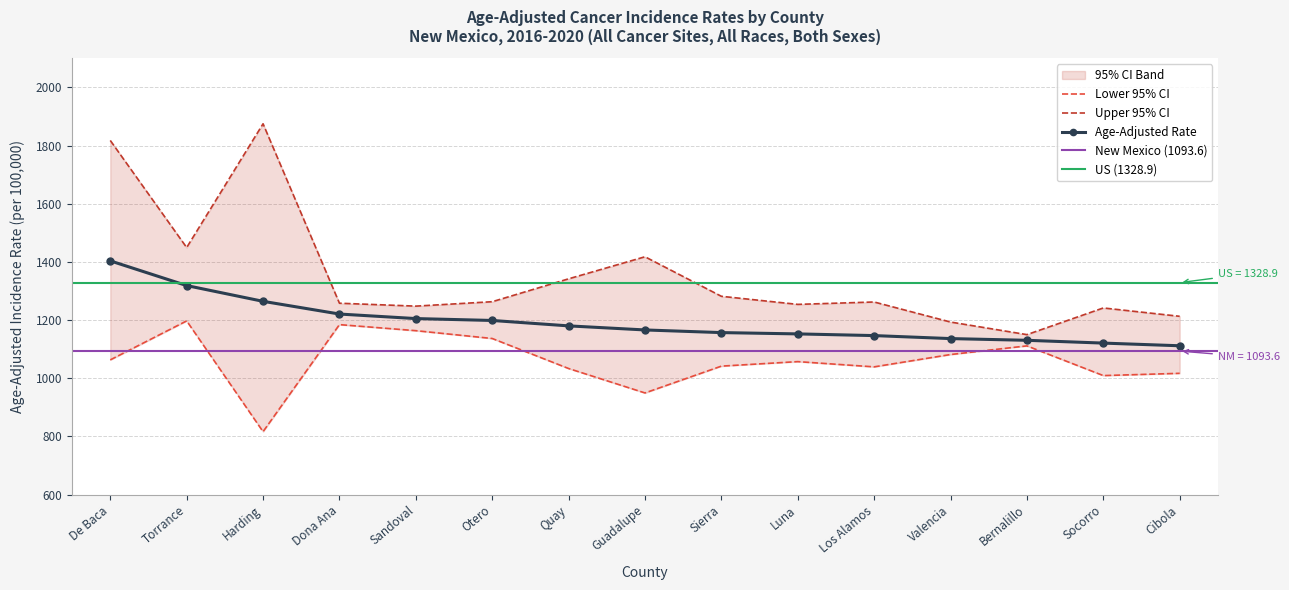

Is the value of Lower 95% CI at Guadalupe greater than the value of Age-Adjusted Rate at Los Alamos?

No